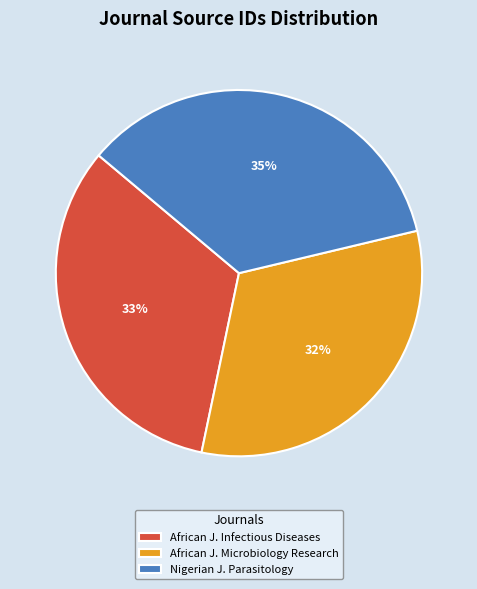

Approximately how many times larger is the value at African J. Infectious Diseases compared to African J. Microbiology Research?

1.0